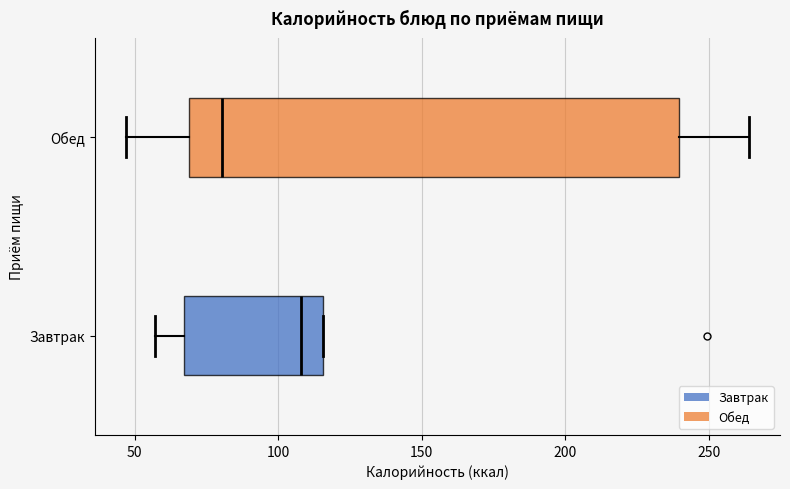

Where is the left edge of the box for Завтрак on the x-axis? The values are not printed on the chart, so give them approximately, as read against the axis.

65